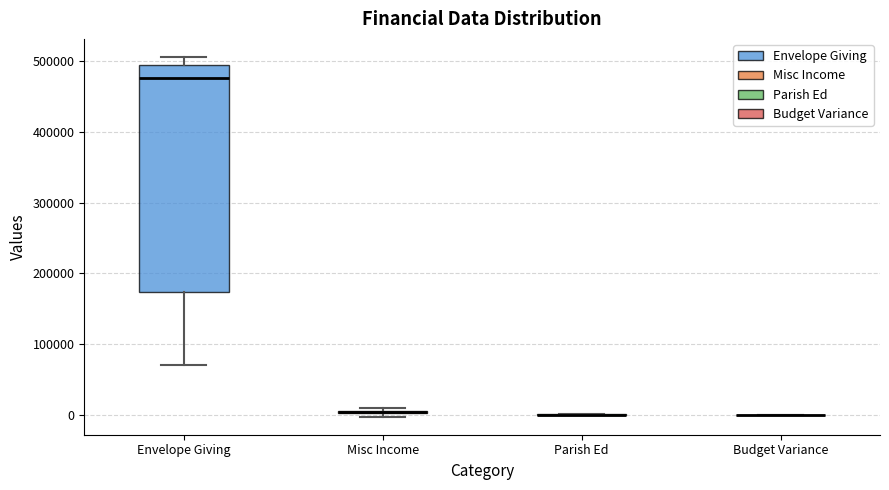

Comparing the boxes themselves (not the whiskers), which one is the tallest?

Envelope Giving